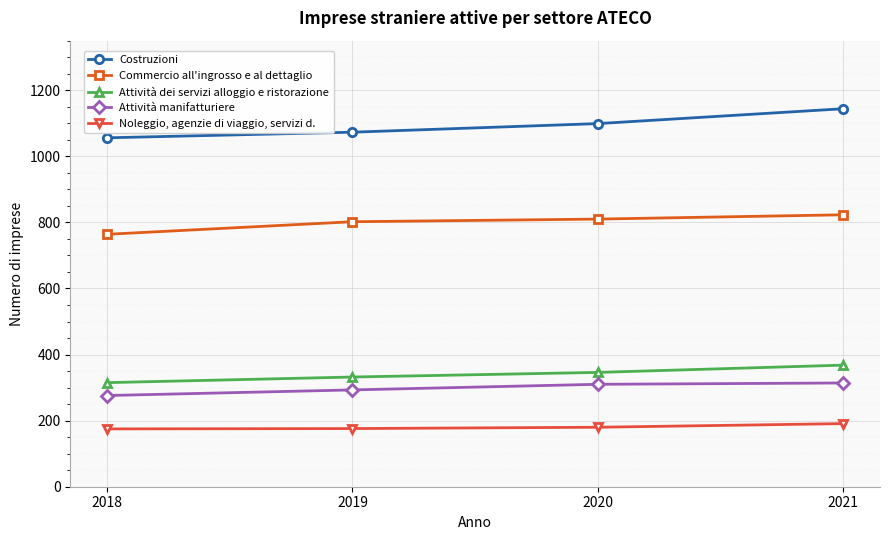

Rank the series at 2019 from highest to lowest value.

Costruzioni, Commercio all'ingrosso e al dettaglio, Attività dei servizi alloggio e ristorazione, Attività manifatturiere, Noleggio, agenzie di viaggio, servizi d.